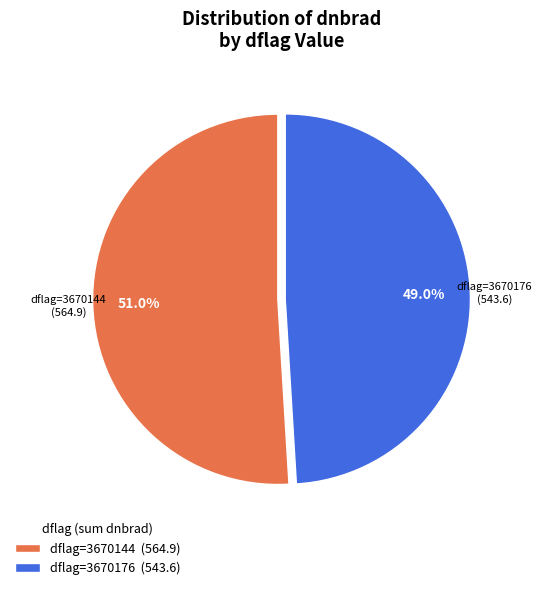

Which slice is the largest?

dflag=3670144 (564.9)